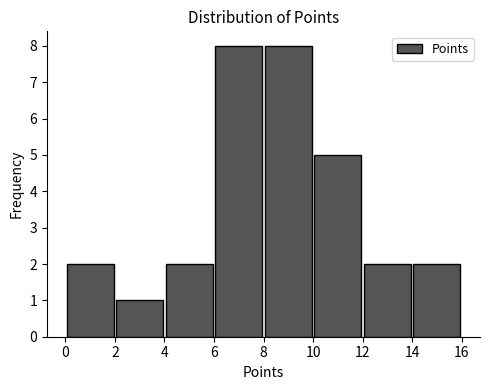

What is the height of the bar covering 4 to 6 on the x-axis? The values are not printed on the chart, so give them approximately, as read against the axis.

2